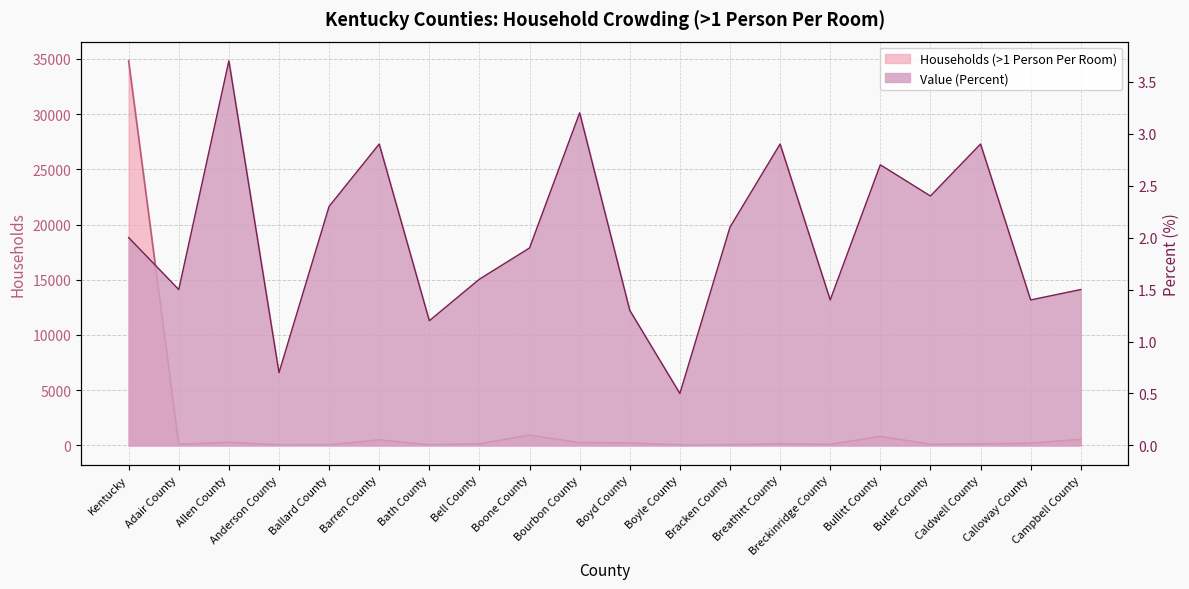

List the labels in order of Value (Percent) value, smallest first.

Boyle County, Anderson County, Bath County, Boyd County, Breckinridge County, Calloway County, Adair County, Campbell County, Bell County, Boone County, Kentucky, Bracken County, Ballard County, Butler County, Bullitt County, Barren County, Breathitt County, Caldwell County, Bourbon County, Allen County